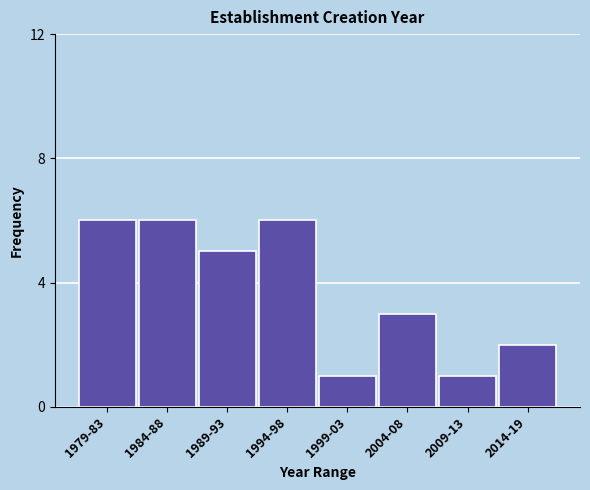

Reading right to left, transcribe all the data shown in this chart.

2	1	3	1	6	5	6	6